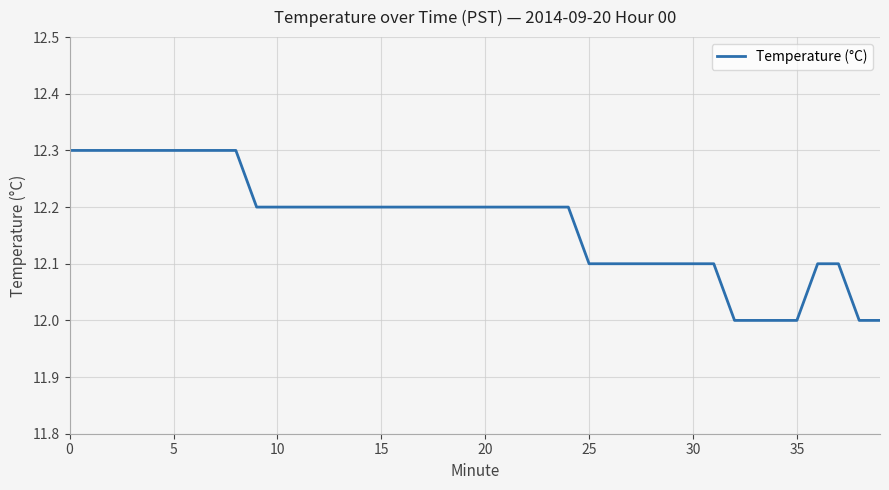

What is the difference between the maximum and second lowest values?

0.3